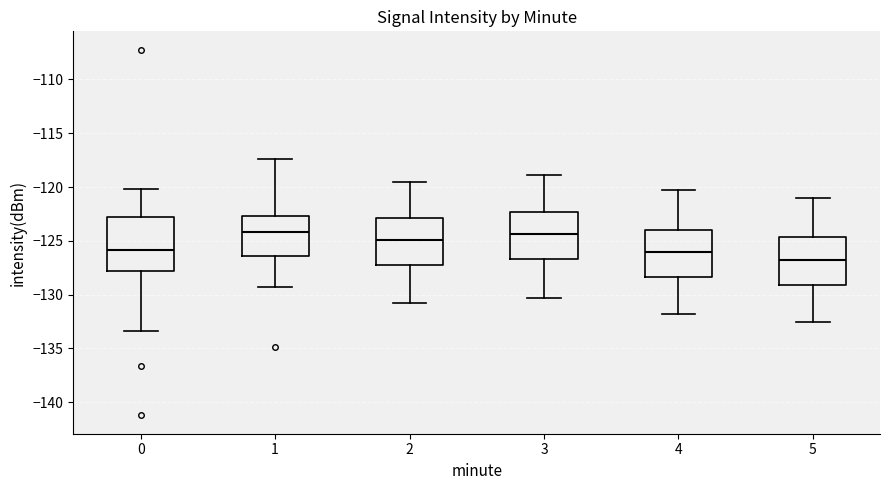

Reading left to right, transcribe this box plot: for each box, give where its median line is, the range the box spans, and where its two whiskers end, as read against the y-axis. The values are not printed on the chart, so give them approximately, as read against the axis.

0: median -126.0, box -128.0 to -123.0, whiskers -133.5 to -120.0
1: median -124.0, box -126.5 to -122.5, whiskers -129.5 to -117.5
2: median -125.0, box -127.0 to -123.0, whiskers -131.0 to -119.5
3: median -124.5, box -126.5 to -122.5, whiskers -130.5 to -119.0
4: median -126.0, box -128.5 to -124.0, whiskers -132.0 to -120.5
5: median -126.5, box -129.0 to -124.5, whiskers -132.5 to -121.0